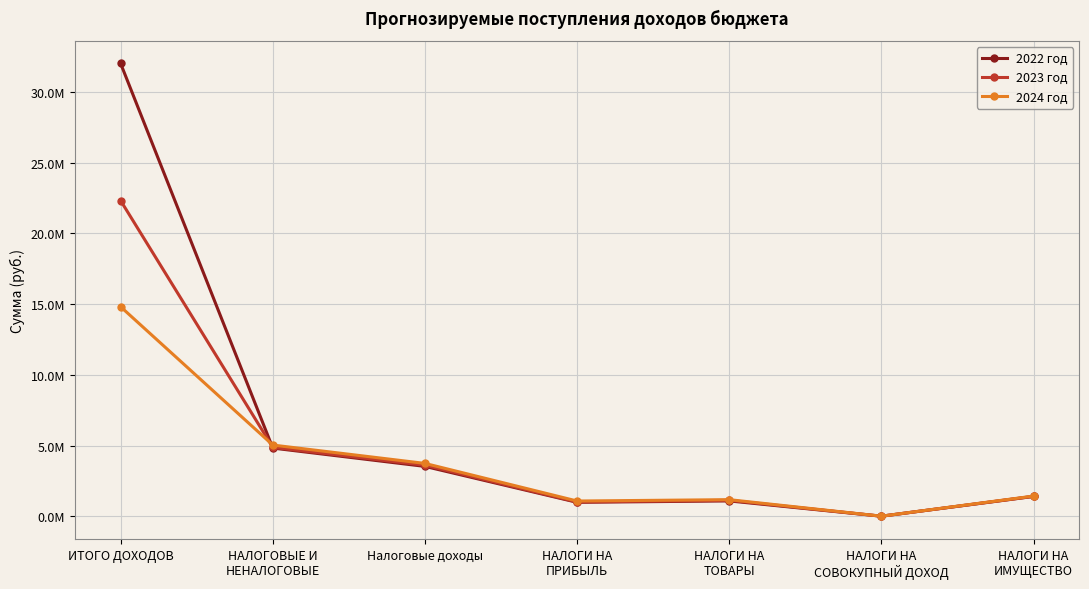

After their last crossing, which series has the higher values: 2023 год or 2022 год?

2023 год